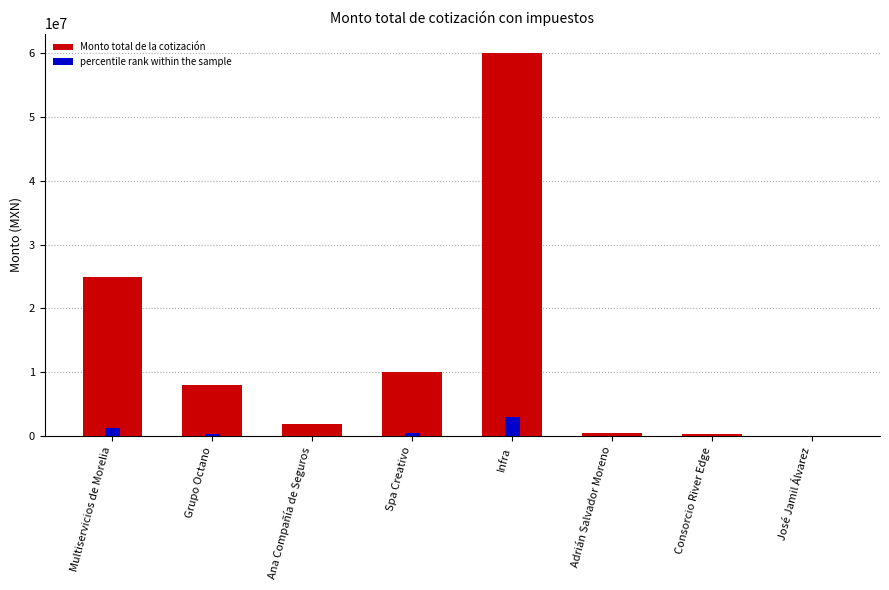

Reading left to right, list all the values displayed in this chart.

Monto total de la cotización: 25000000.0	8000000.0	1938757.9	9999999.5	60000000.0	557067.1	283725.8	109207.1
percentile rank within the sample: 1250000.0	400000.0	96937.9	500000.0	3000000.0	27853.4	14186.3	5460.4